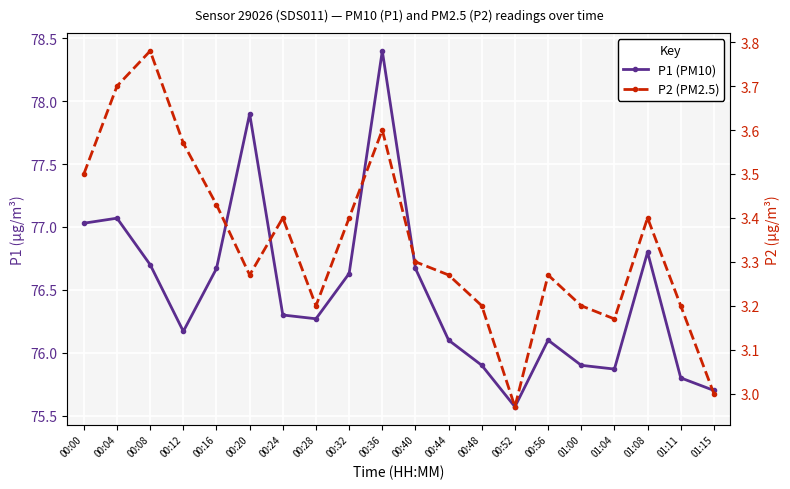

Count the number of categories in the chart.

20